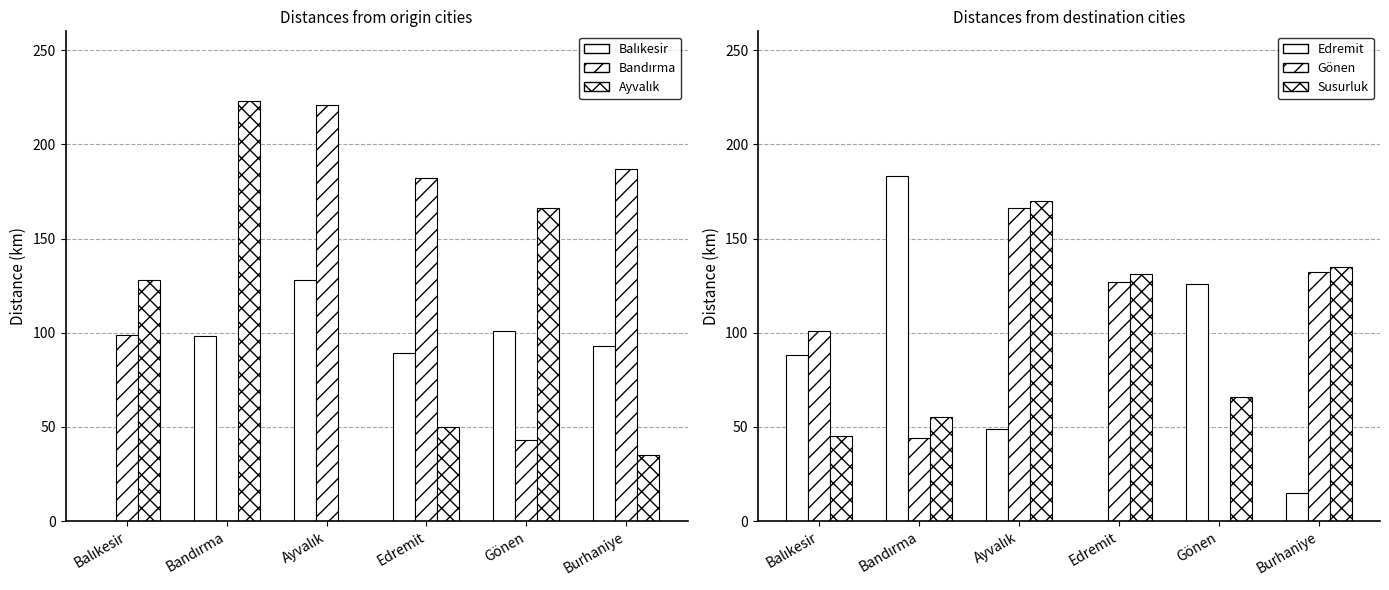

What is the maximum value for Edremit?

183